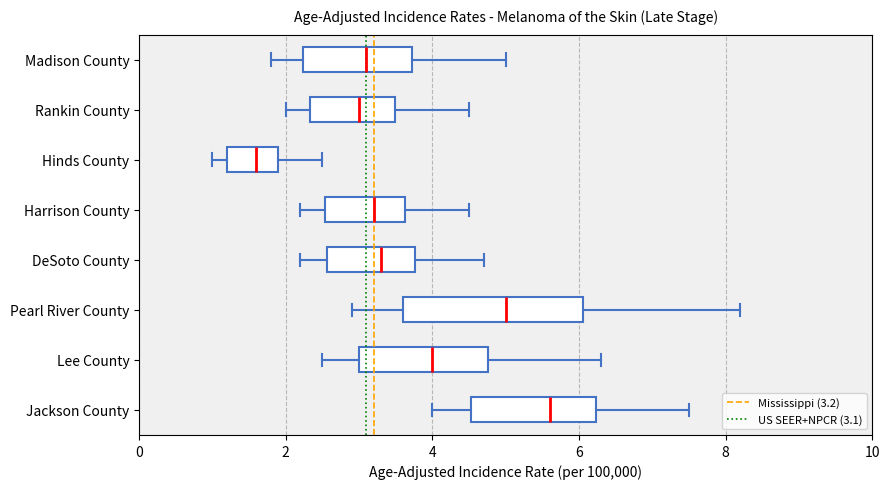

Reading bottom to top, transcribe this box plot: for each box, give where its median line is, the range the box spans, and where its two whiskers end, as read against the x-axis. The values are not printed on the chart, so give them approximately, as read against the axis.

Jackson County: median 5.6, box 4.6 to 6.2, whiskers 4.0 to 7.6
Lee County: median 4.0, box 3.0 to 4.8, whiskers 2.6 to 6.4
Pearl River County: median 5.0, box 3.6 to 6.0, whiskers 3.0 to 8.2
DeSoto County: median 3.4, box 2.6 to 3.8, whiskers 2.2 to 4.8
Harrison County: median 3.2, box 2.6 to 3.6, whiskers 2.2 to 4.6
Hinds County: median 1.6, box 1.2 to 1.8, whiskers 1.0 to 2.6
Rankin County: median 3.0, box 2.4 to 3.4, whiskers 2.0 to 4.6
Madison County: median 3.2, box 2.2 to 3.8, whiskers 1.8 to 5.0